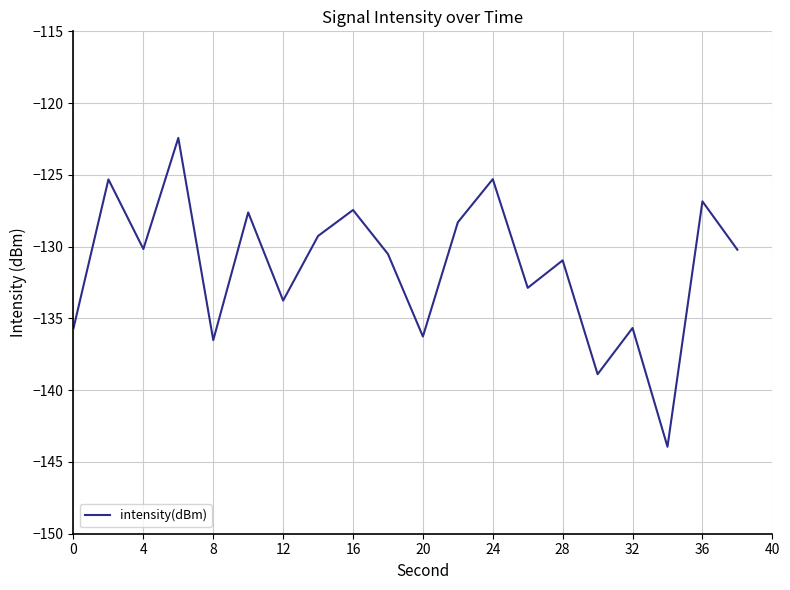

What is the difference between the second highest and second lowest values?

13.6